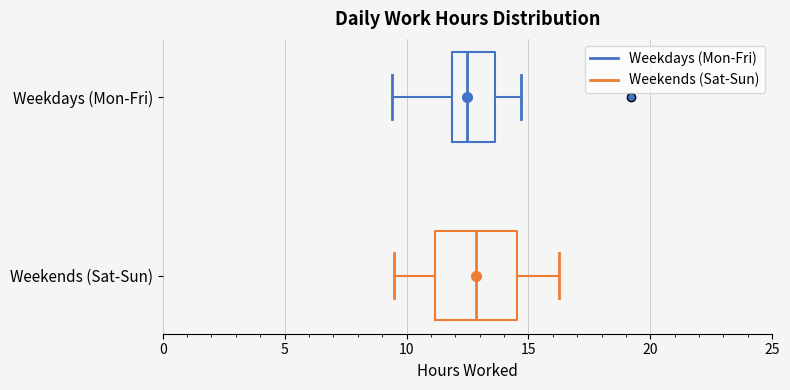

Comparing the boxes themselves (not the whiskers), which one is the widest?

Weekends (Sat-Sun)